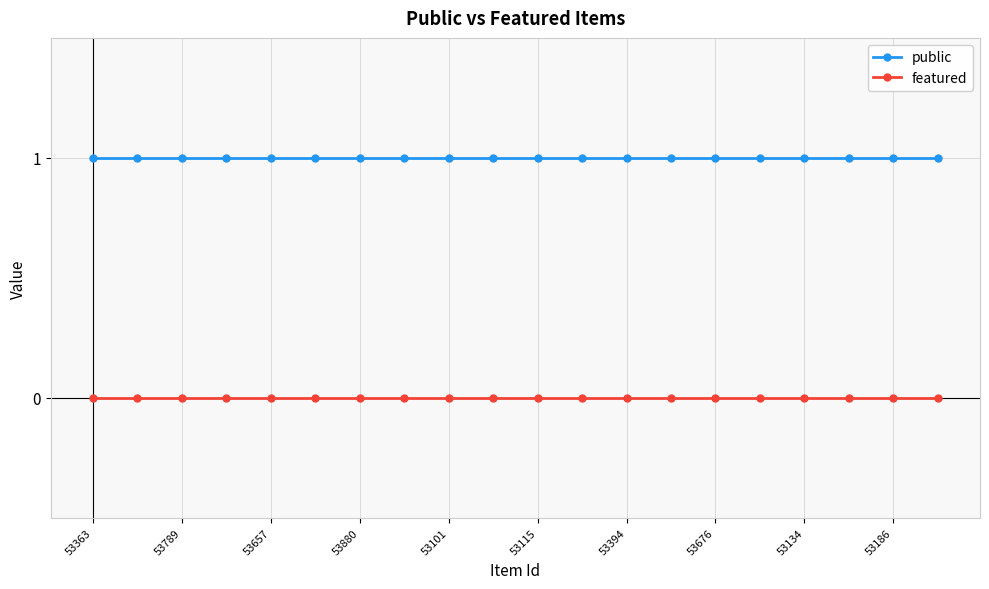

True or false: public and featured cross at least once.

False